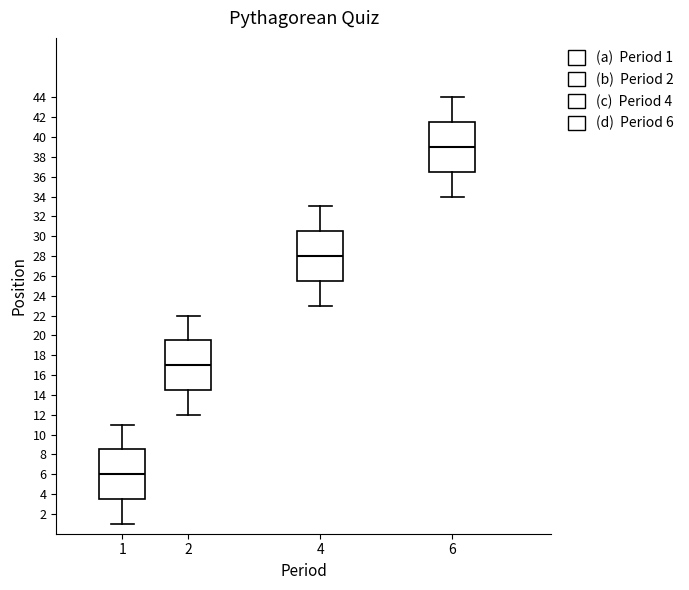

Reading left to right, read every box against the y-axis: the position of its median line, the range the box covers, and the ends of its whiskers. The values are not printed on the chart, so give them approximately, as read against the axis.

1: median 6.0, box 3.6 to 8.6, whiskers 1.0 to 11.0
2: median 17.0, box 14.6 to 19.6, whiskers 12.0 to 22.0
4: median 28.0, box 25.6 to 30.6, whiskers 23.0 to 33.0
6: median 39.0, box 36.6 to 41.6, whiskers 34.0 to 44.0